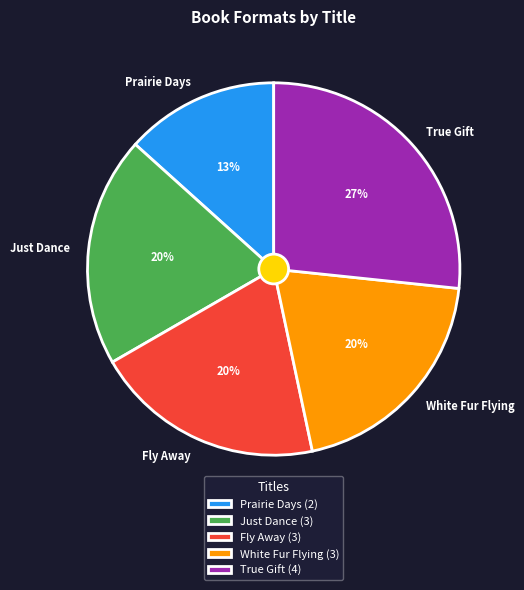

Which slice is the smallest?

Prairie Days